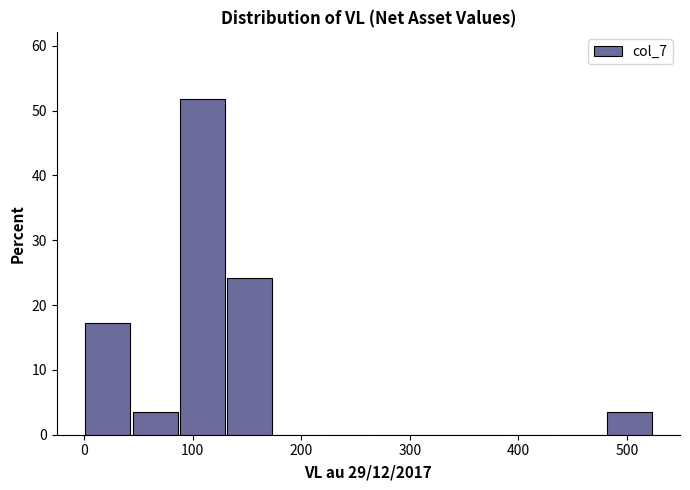

Which range on the x-axis has the tallest bar?

90 to 130